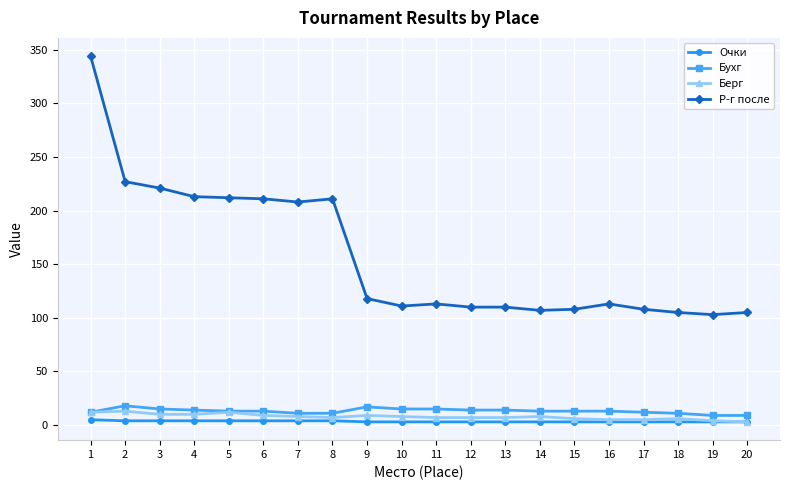

True or false: Очки and Р-г после intersect in this chart.

False